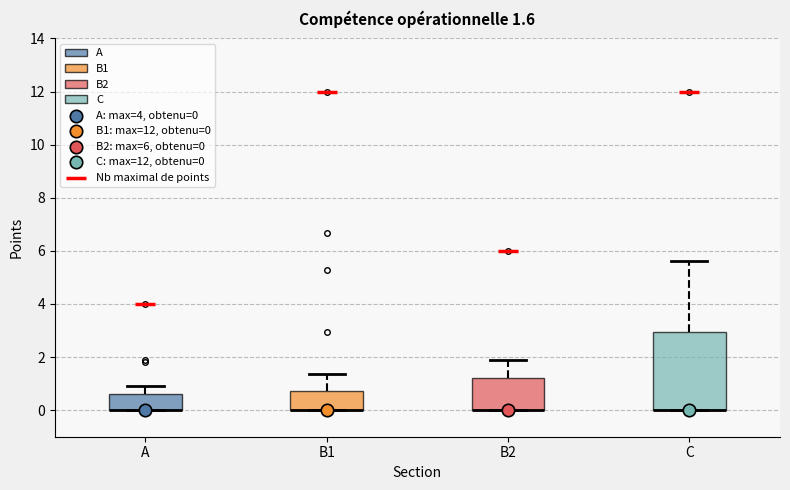

Which box is the tallest, from its lower edge to its upper edge?

C